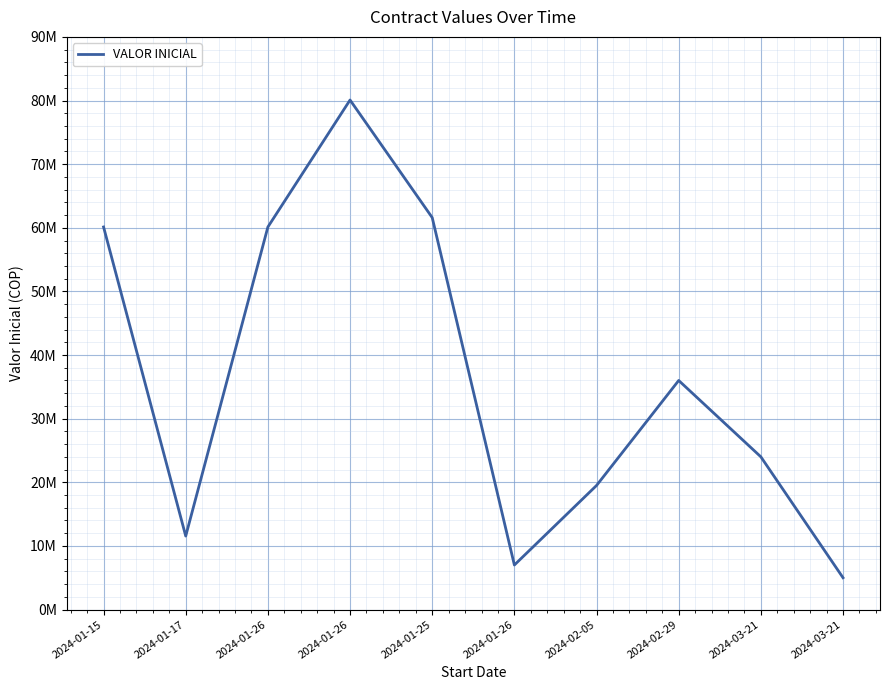

The chart shows a value of 12862049 at 2024-02-05. True or false?

False